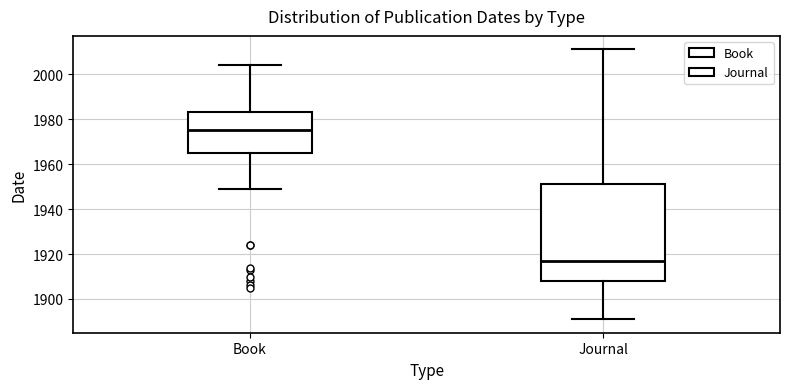

Which box is the tallest, from its lower edge to its upper edge?

Journal